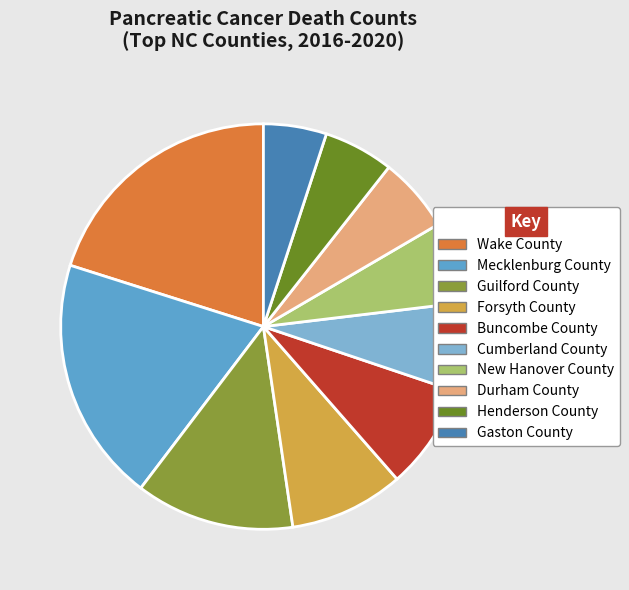

The Durham County slice represents 6% of the pie. True or false?

True